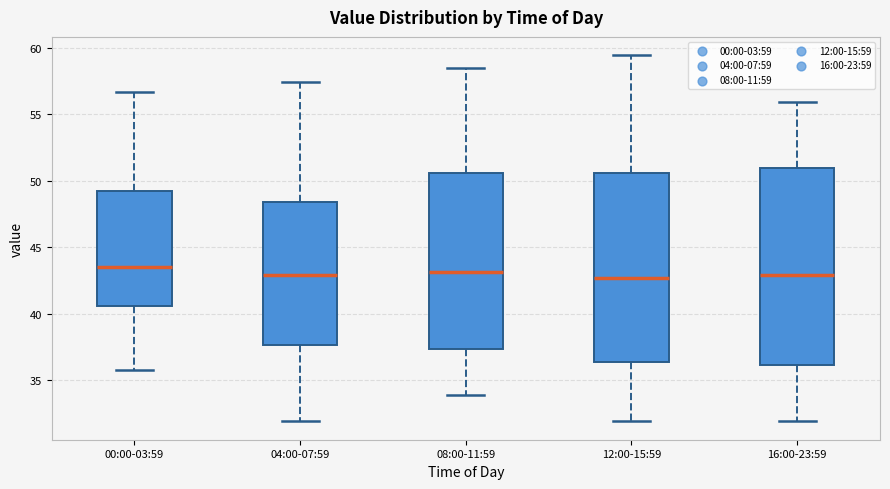

Reading left to right, transcribe this box plot: for each box, give where its median line is, the range the box spans, and where its two whiskers end, as read against the y-axis. The values are not printed on the chart, so give them approximately, as read against the axis.

00:00-03:59: median 43.5, box 40.5 to 49.0, whiskers 36.0 to 56.5
04:00-07:59: median 43.0, box 37.5 to 48.5, whiskers 32.0 to 57.5
08:00-11:59: median 43.0, box 37.5 to 50.5, whiskers 34.0 to 58.5
12:00-15:59: median 42.5, box 36.5 to 50.5, whiskers 32.0 to 59.5
16:00-23:59: median 43.0, box 36.0 to 51.0, whiskers 32.0 to 56.0